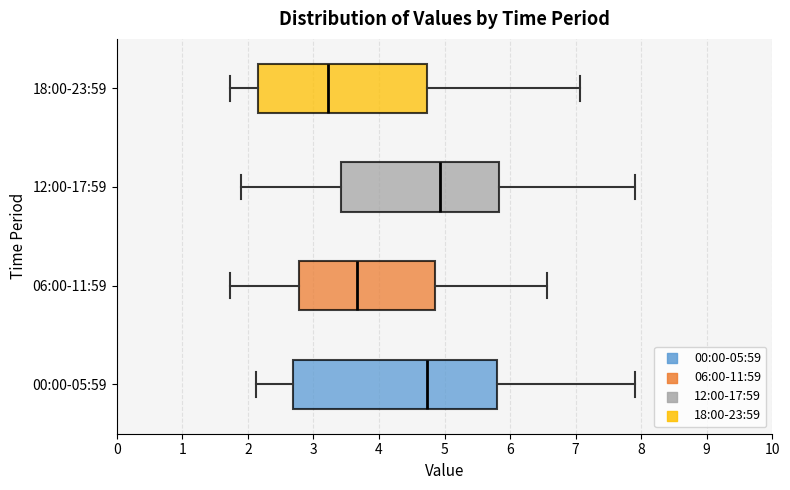

Where is the left edge of the box for 00:00-05:59 on the x-axis? The values are not printed on the chart, so give them approximately, as read against the axis.

2.7